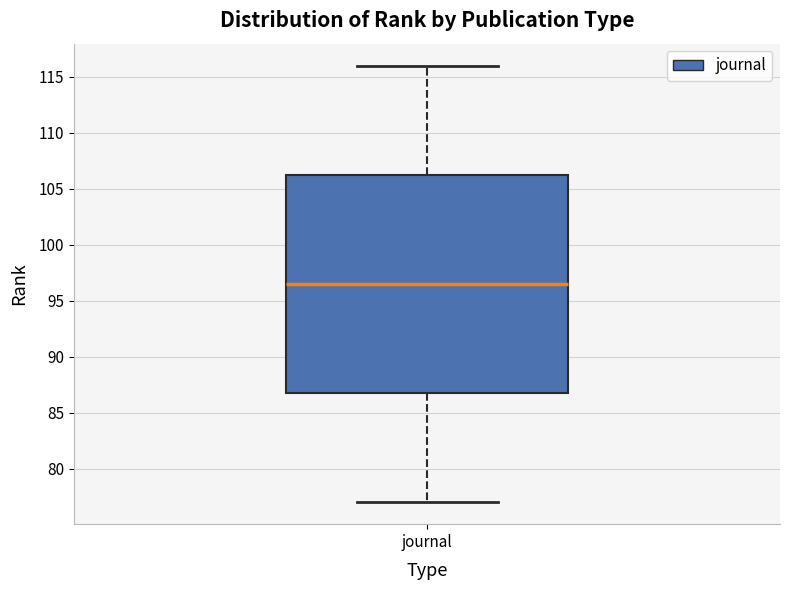

Read this box plot against the y-axis: the position of the median line, the range covered by the box, and the ends of both whiskers. The values are not printed on the chart, so give them approximately, as read against the axis.

median 96.5, box 87.0 to 106.5, whiskers 77.0 to 116.0